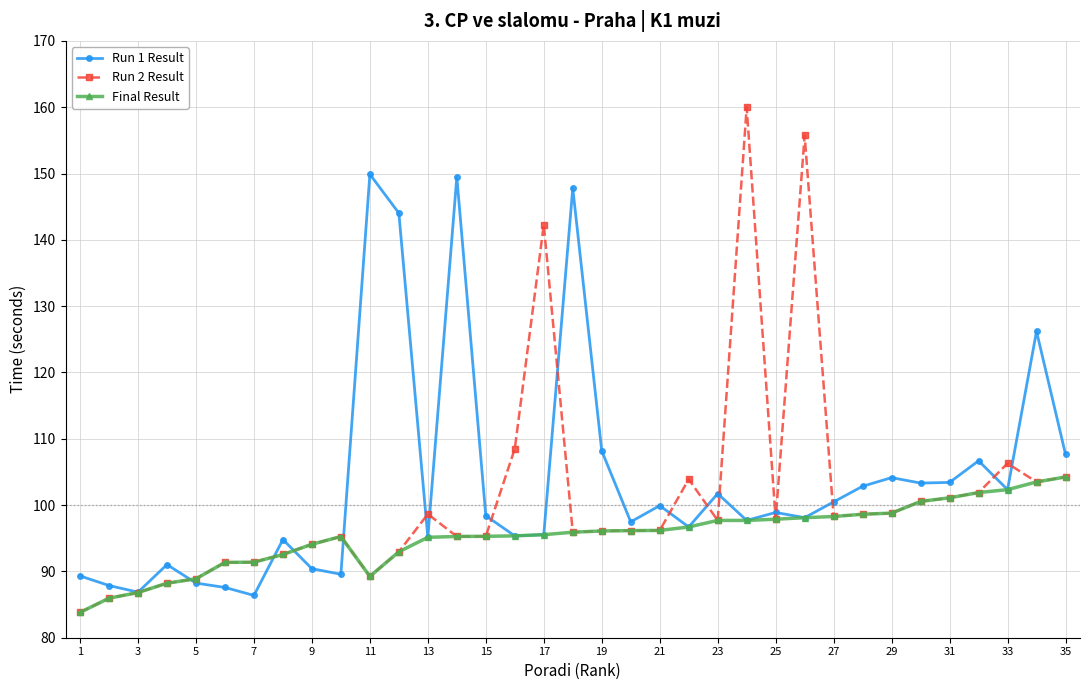

Rank the series by their average value, from highest to lowest.

Run 1 Result, Run 2 Result, Final Result